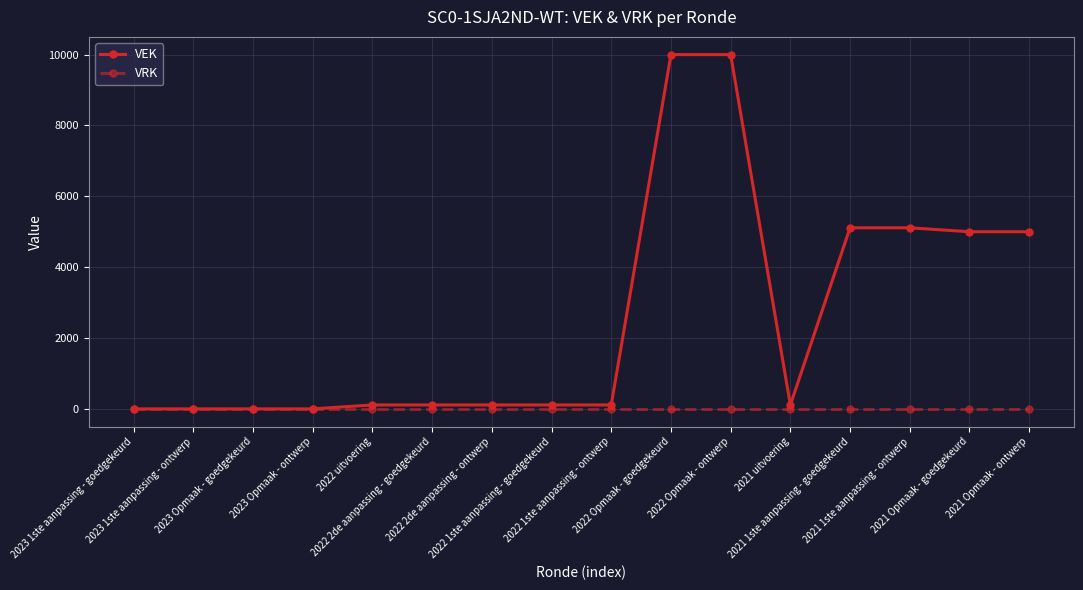

What are all the series names shown in the legend?

VEK, VRK